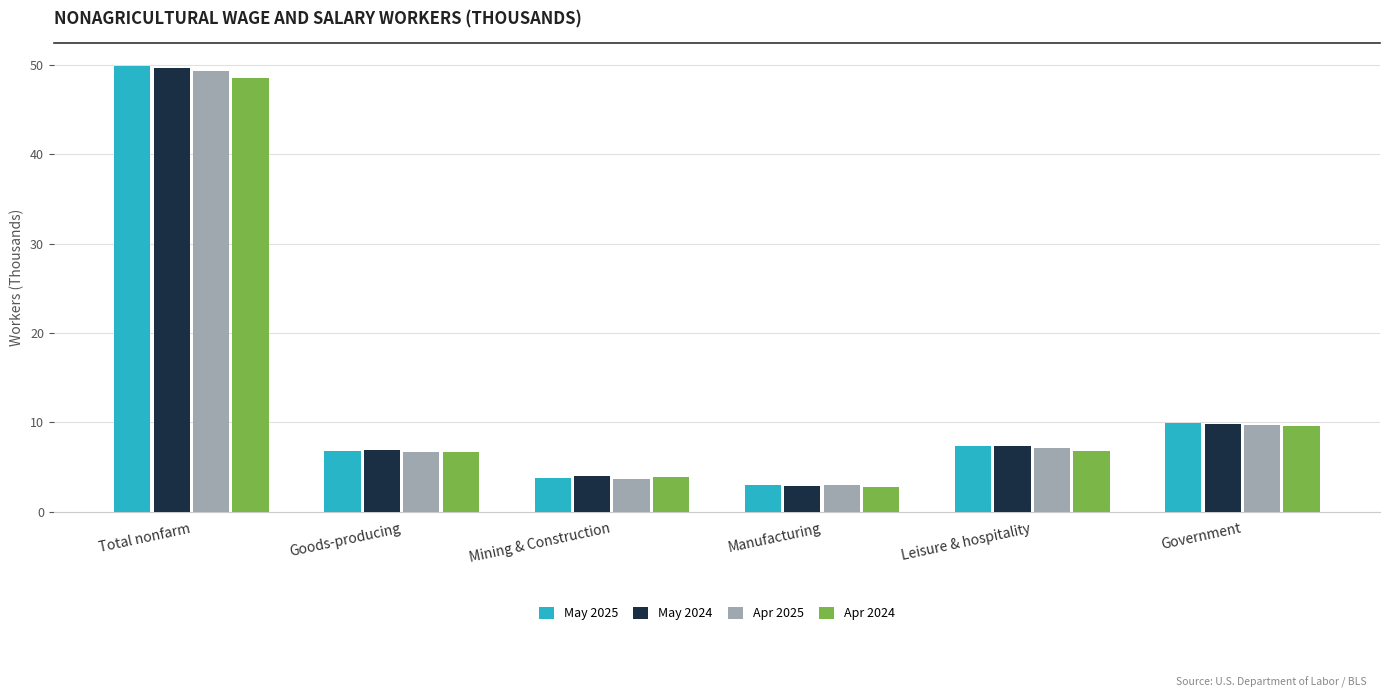

What is the sum of all Apr 2025 values?

79.5